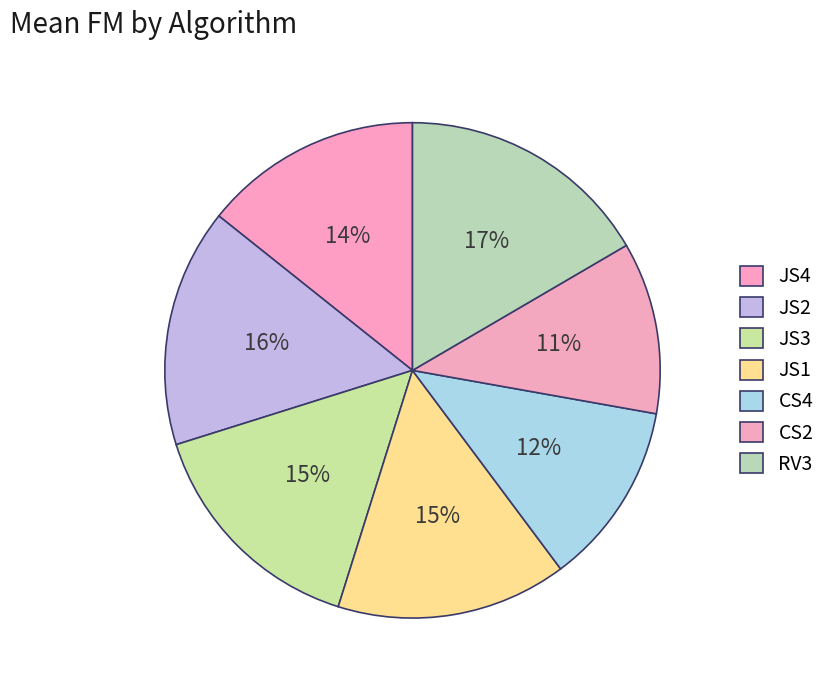

Which category has the biggest portion of the pie?

RV3